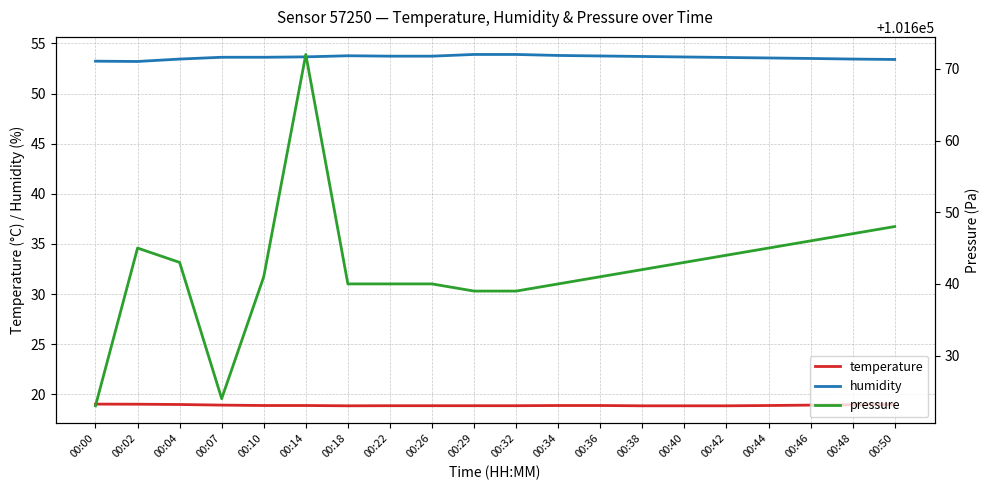

How many lines are shown in the chart?

3